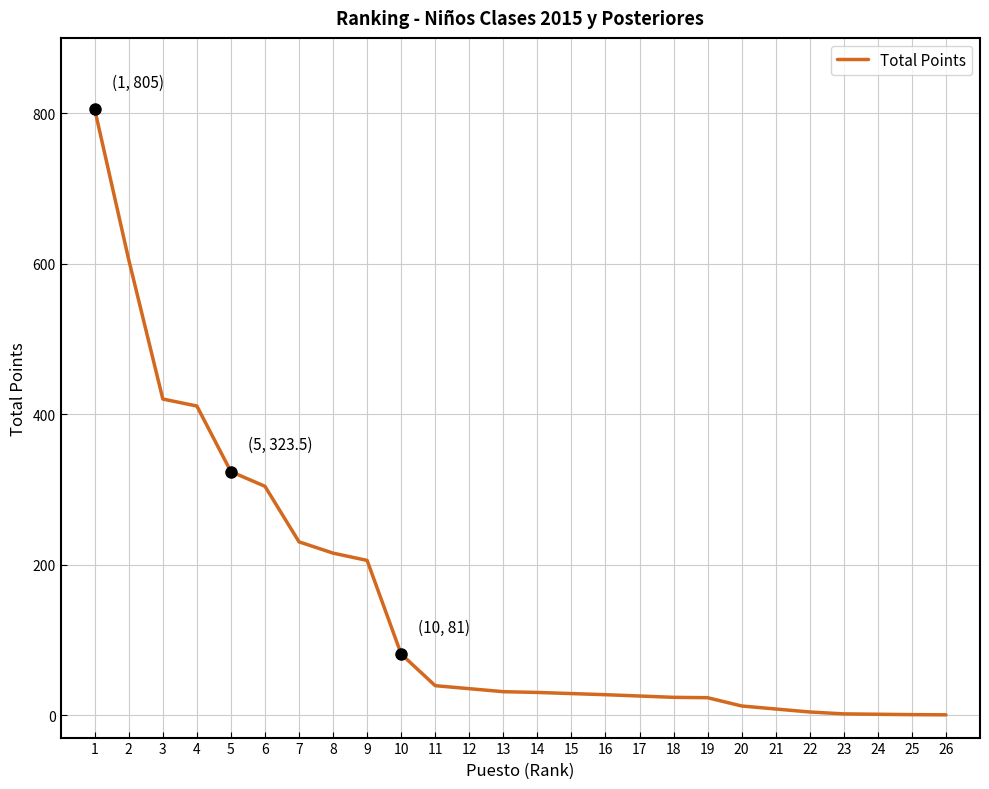

Rank the categories by value from lowest to highest.

26, 25, 24, 23, 22, 21, 20, 19, 18, 16, 16, 15, 14, 13, 12, 11, 10, 9, 8, 7, 6, 5, 4, 3, 2, 1